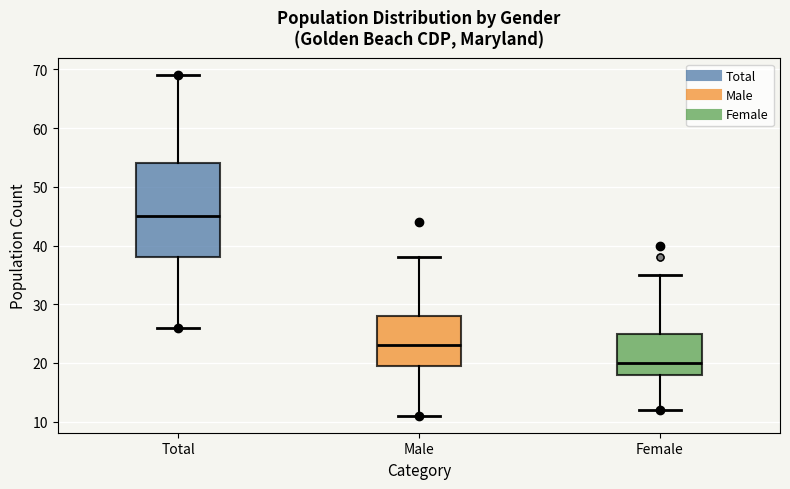

Where is the upper edge of the box for Female on the y-axis? The values are not printed on the chart, so give them approximately, as read against the axis.

25